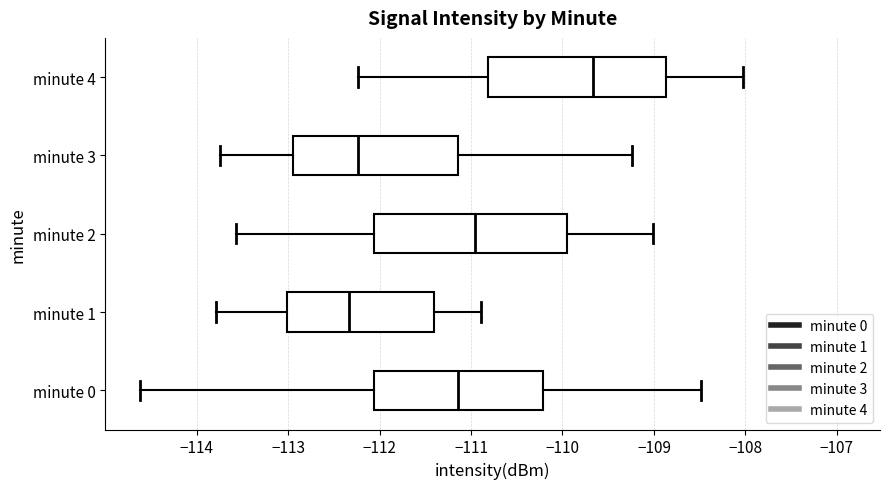

Where does the right whisker of the box for minute 4 end on the x-axis? The values are not printed on the chart, so give them approximately, as read against the axis.

-108.0